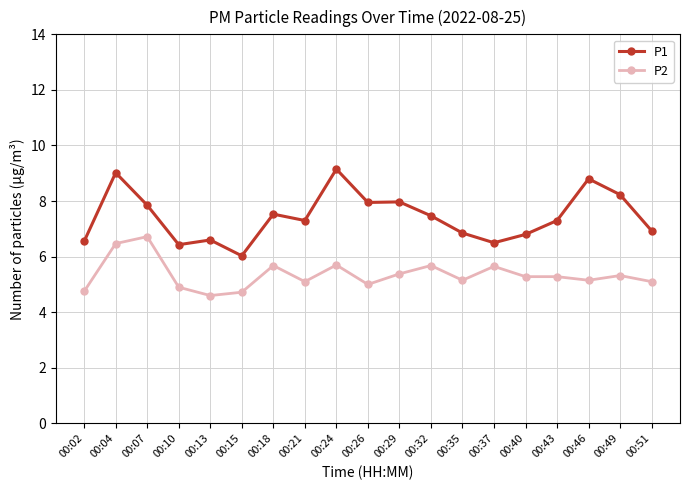

True or false: P1 and P2 cross at least once.

False